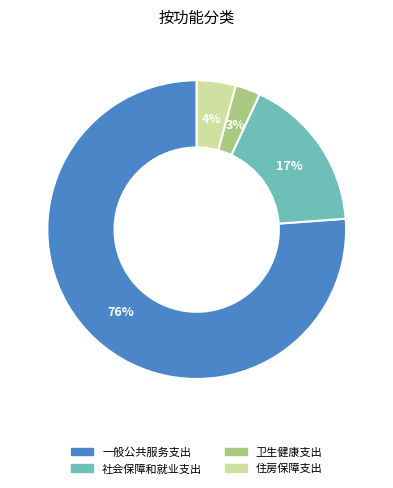

To the nearest percent, what is the difference between the 社会保障和就业支出 and 一般公共服务支出 slice percentages?

59%